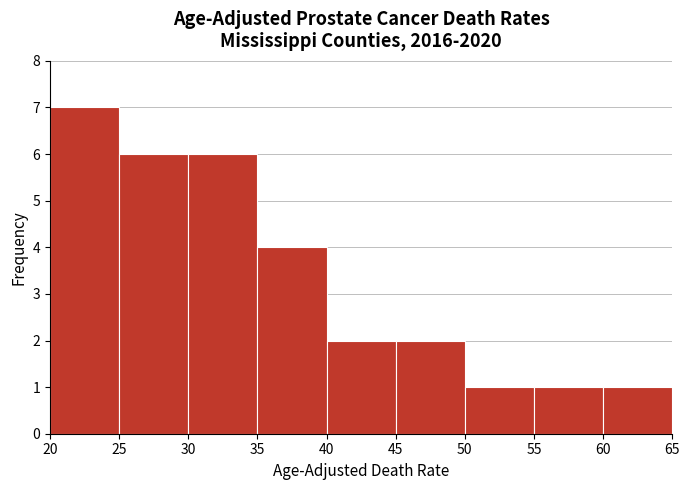

Reading left to right, transcribe this chart: for each bar, give the range it covers on the x-axis and its height. The values are not printed on the chart, so give them approximately, as read against the axis.

20 to 25: 7
25 to 30: 6
30 to 35: 6
35 to 40: 4
40 to 45: 2
45 to 50: 2
50 to 55: 1
55 to 60: 1
60 to 65: 1